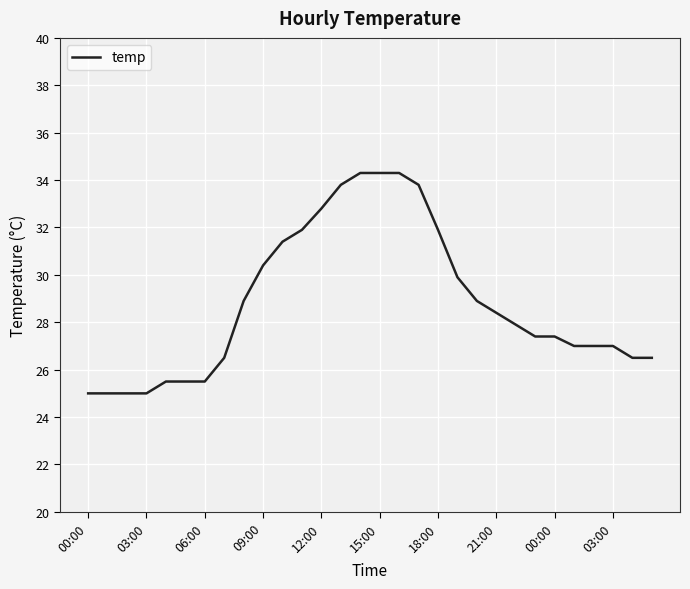

What is the minimum value shown in the chart?

25.0